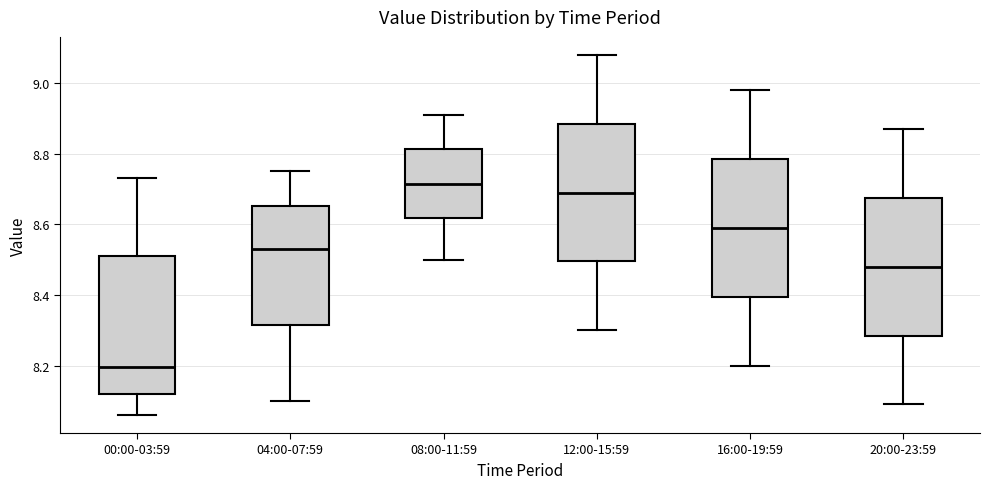

Which box has the highest median line?

08:00-11:59